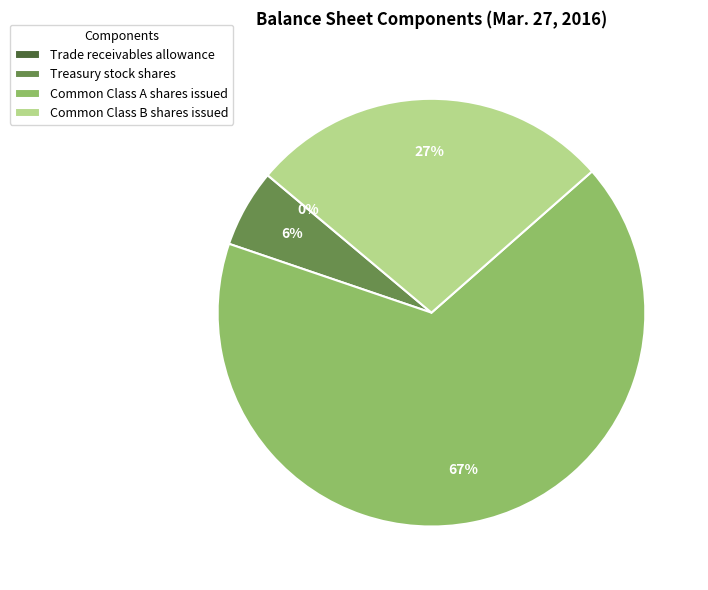

Combined, do Treasury stock shares and Common Class B shares issued account for over 50%?

No